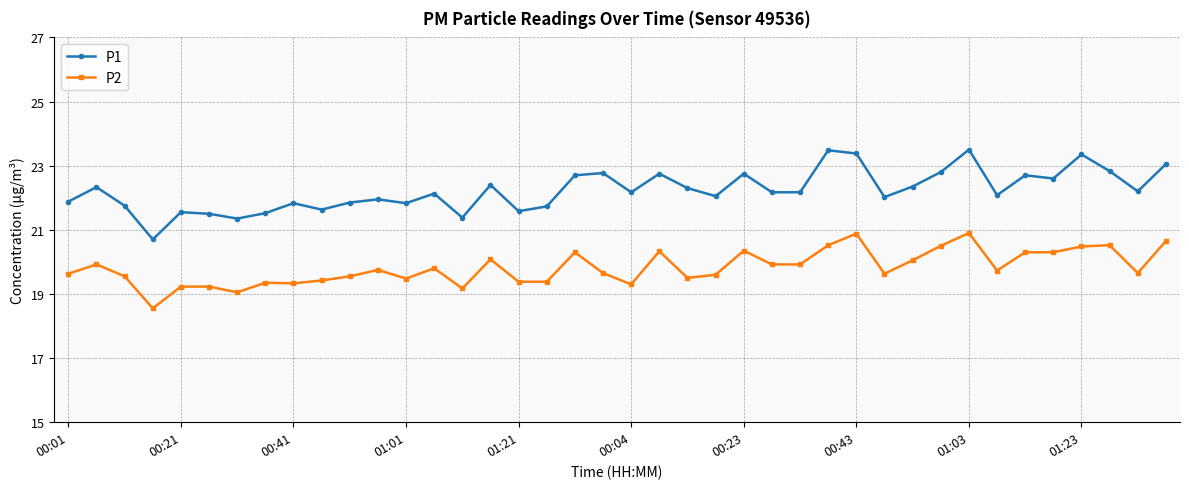

Rank the series by their maximum value, from lowest to highest.

P2, P1